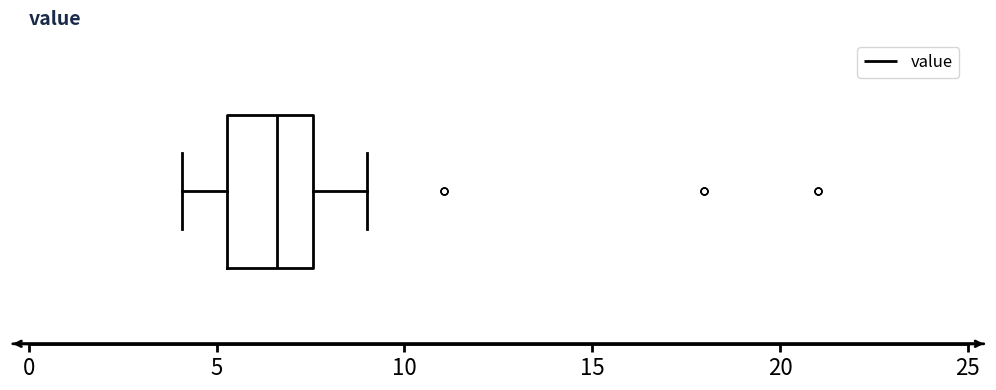

Read this box plot against the x-axis: the position of the median line, the range covered by the box, and the ends of both whiskers. The values are not printed on the chart, so give them approximately, as read against the axis.

median 6.5, box 5.5 to 7.5, whiskers 4.0 to 9.0